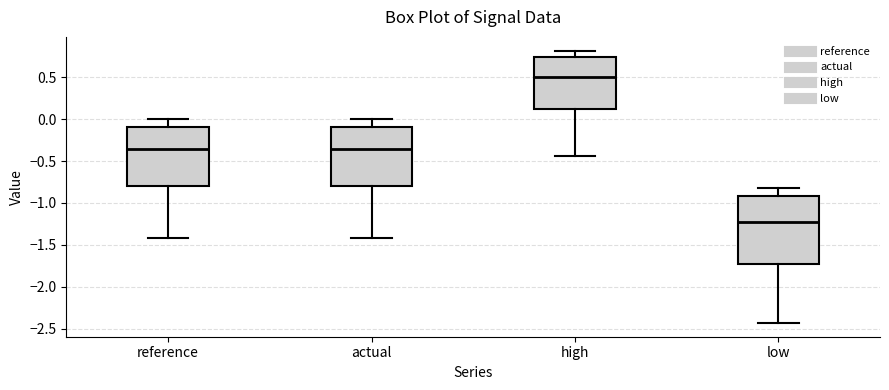

Reading left to right, transcribe this box plot: for each box, give where its median line is, the range the box spans, and where its two whiskers end, as read against the y-axis. The values are not printed on the chart, so give them approximately, as read against the axis.

reference: median -0.35, box -0.80 to -0.10, whiskers -1.40 to 0.00
actual: median -0.35, box -0.80 to -0.10, whiskers -1.40 to 0.00
high: median 0.50, box 0.10 to 0.75, whiskers -0.45 to 0.80
low: median -1.25, box -1.75 to -0.90, whiskers -2.45 to -0.80